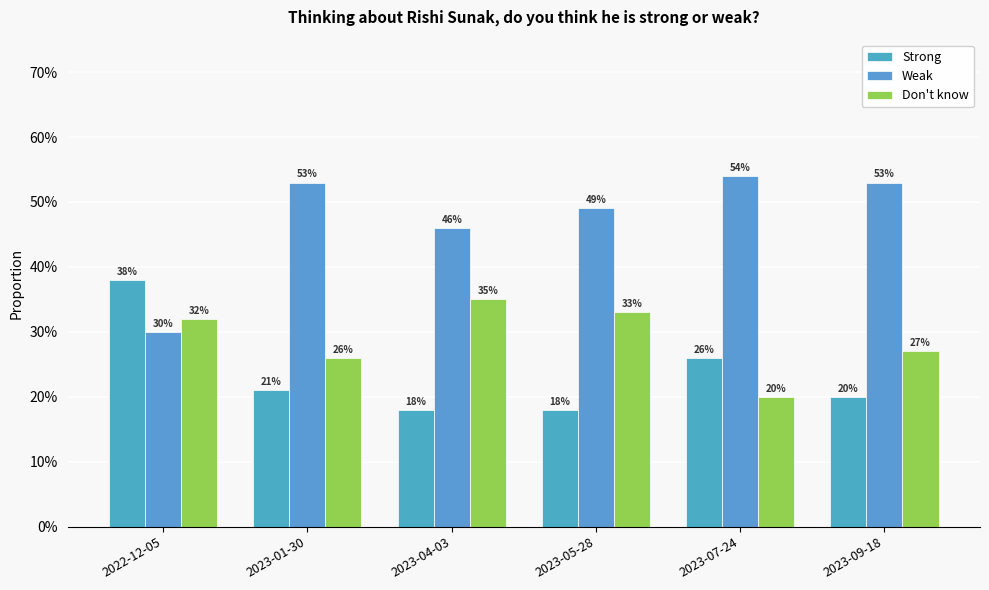

Reading left to right, extract all data points from this chart.

Strong: 2022-12-05=0.4	2023-01-30=0.2	2023-04-03=0.2	2023-05-28=0.2	2023-07-24=0.3	2023-09-18=0.2
Weak: 2022-12-05=0.3	2023-01-30=0.5	2023-04-03=0.5	2023-05-28=0.5	2023-07-24=0.5	2023-09-18=0.5
Don't know: 2022-12-05=0.3	2023-01-30=0.3	2023-04-03=0.3	2023-05-28=0.3	2023-07-24=0.2	2023-09-18=0.3